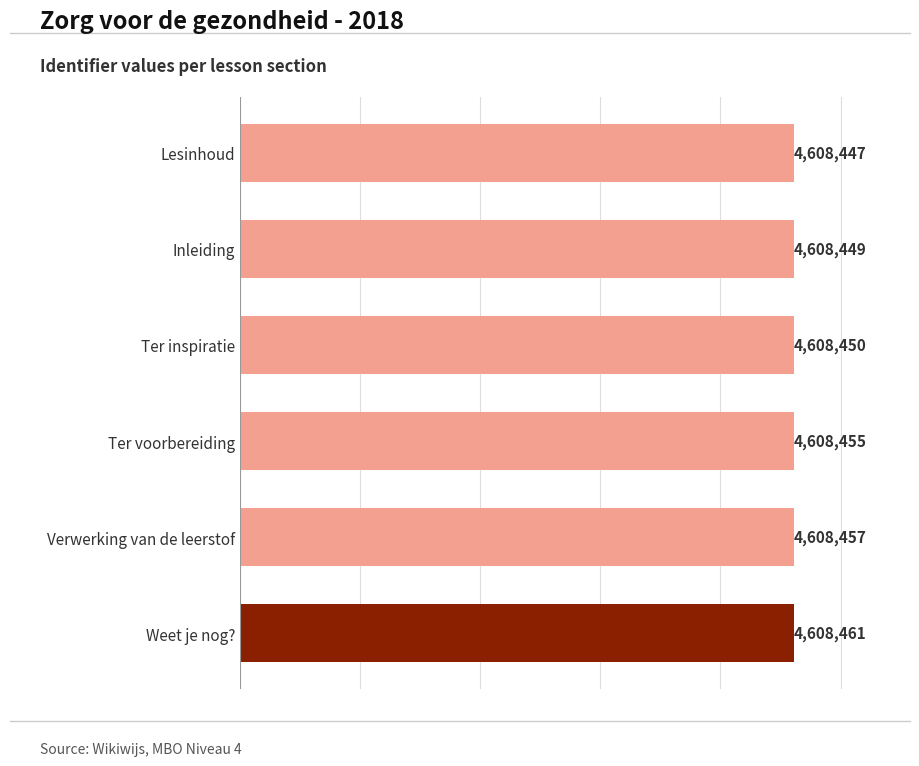

Approximately how many times larger is the value at Ter inspiratie compared to Inleiding?

1.0